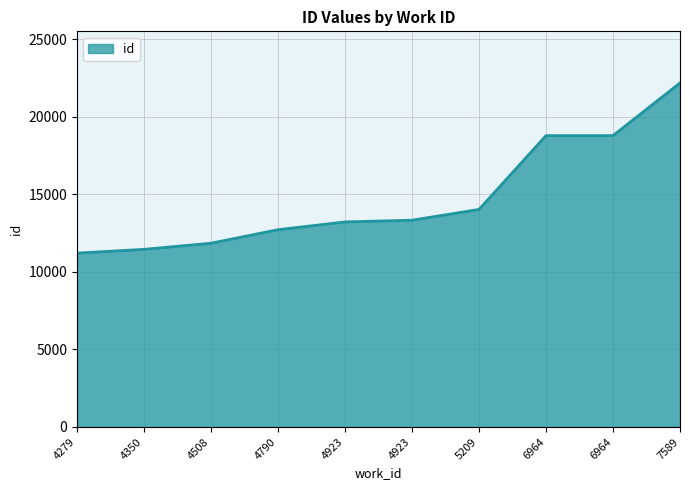

What is the minimum value shown in the chart?

11204